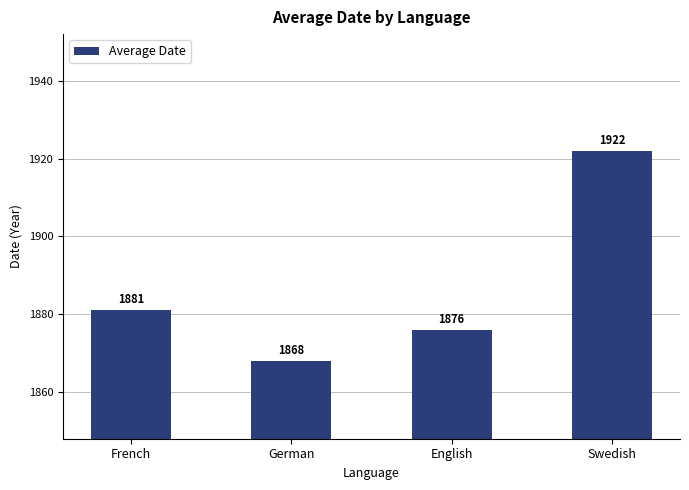

Rank the categories by value from lowest to highest.

German, English, French, Swedish